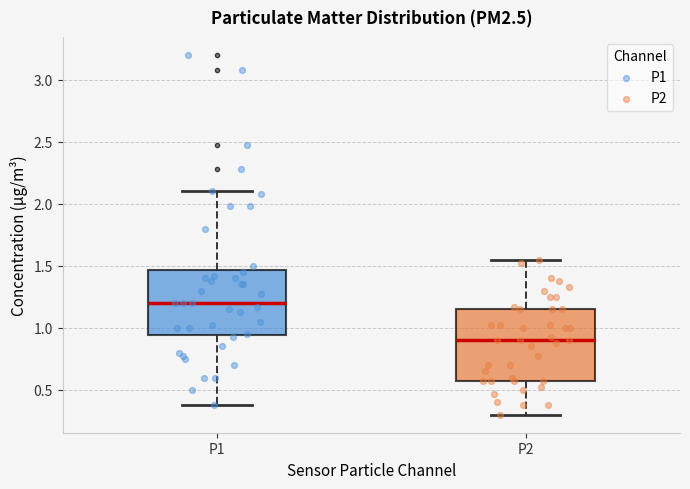

Where is the upper edge of the box for P2 on the y-axis? The values are not printed on the chart, so give them approximately, as read against the axis.

1.15